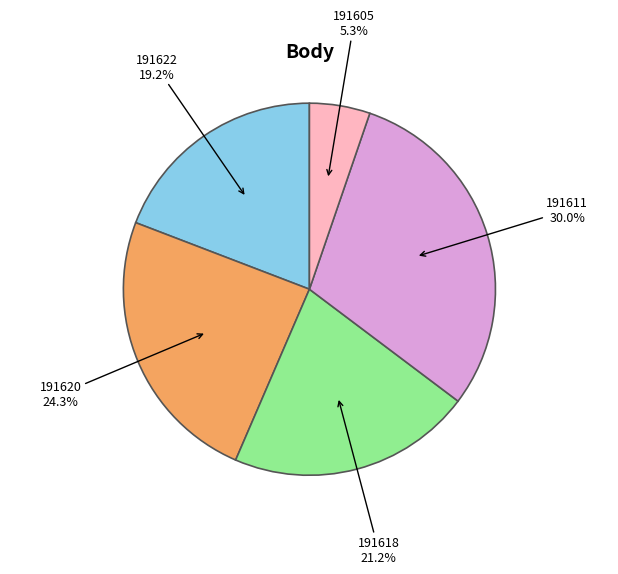

Does any single category account for the majority?

No